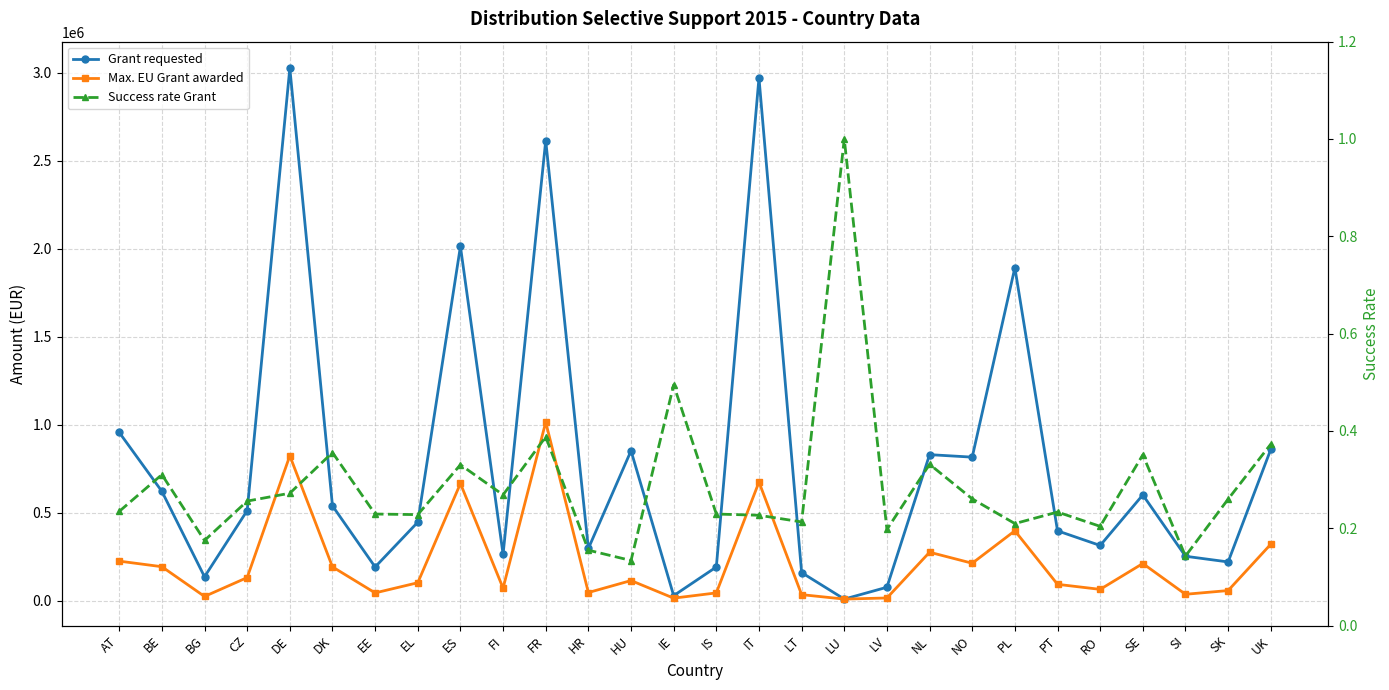

List the series in order of their overall mean, highest first.

Grant requested, Max. EU Grant awarded, Success rate Grant